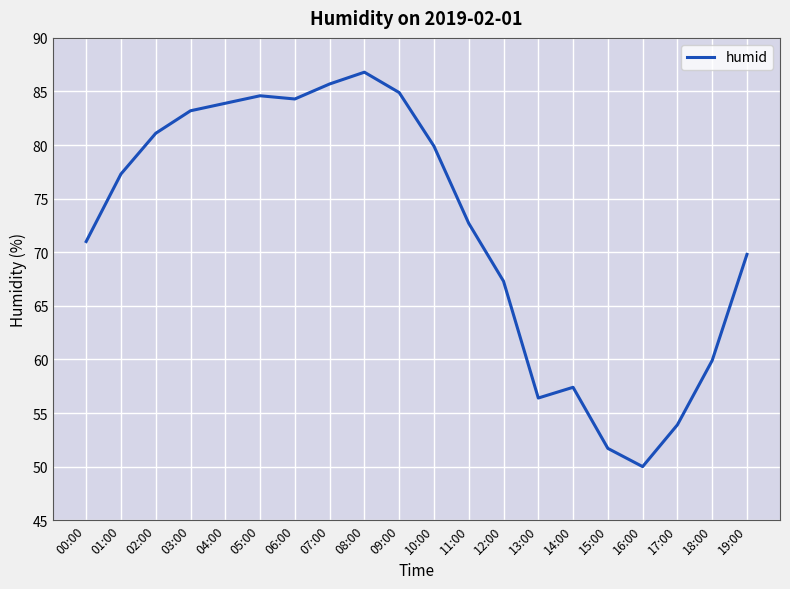

What position from the left is 14:00?

15